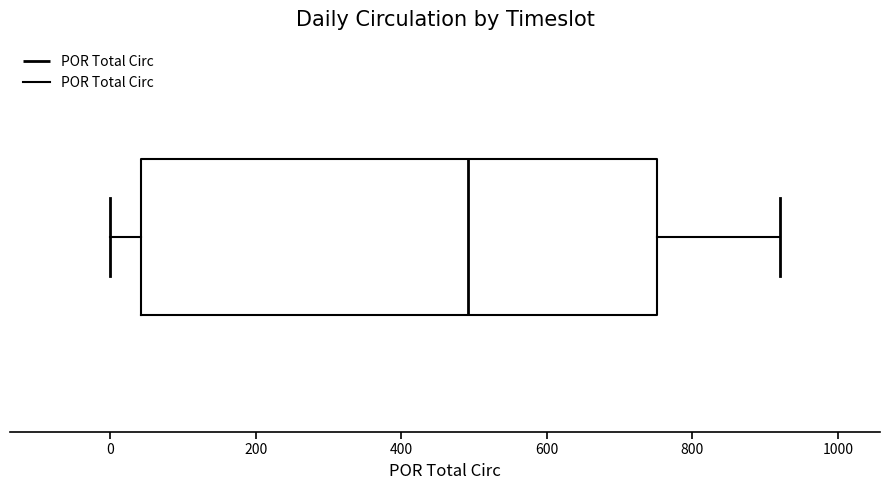

Transcribe this box plot: give where the median line is, the range the box spans, and where the two whiskers end, as read against the x-axis. The values are not printed on the chart, so give them approximately, as read against the axis.

median 500, box 40 to 760, whiskers 0 to 920